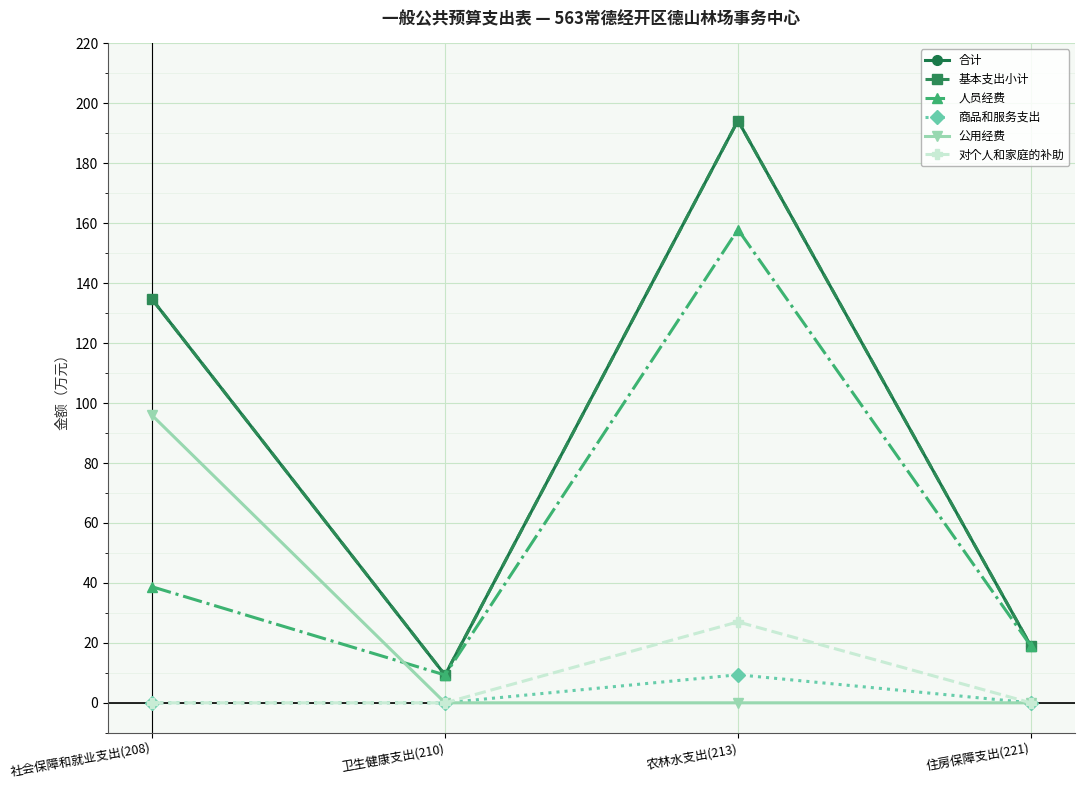

Where does the 人员经费 series first go above 38?

社会保障和就业支出(208)